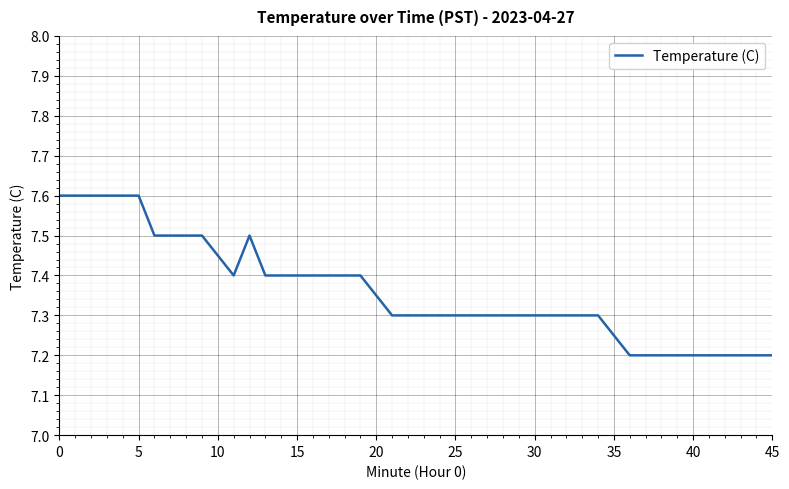

What is the maximum value shown in the chart?

7.6